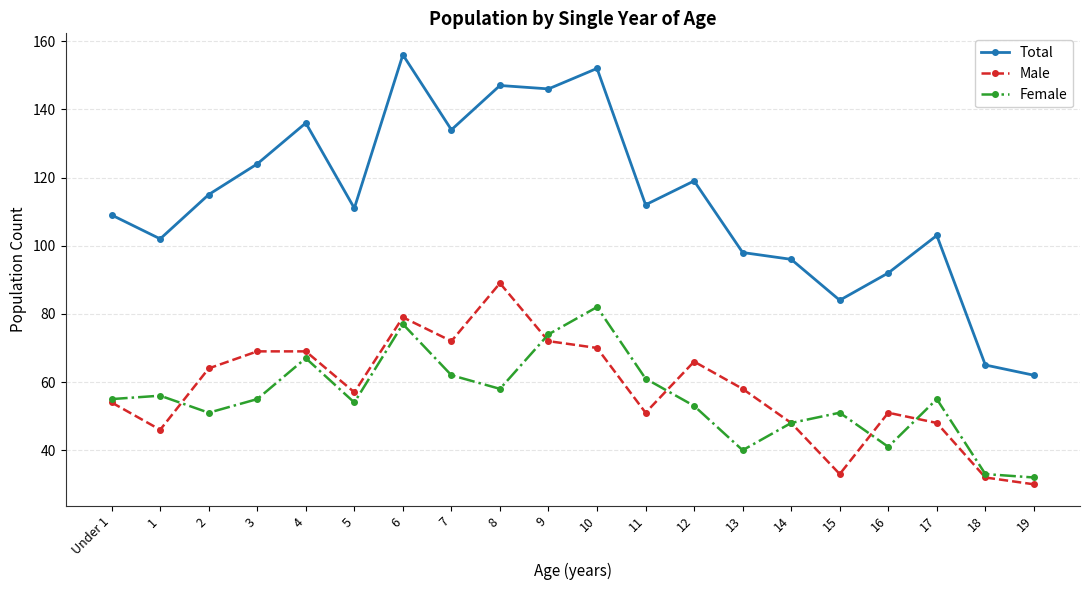

List the series in order of their peak value, highest first.

Total, Male, Female